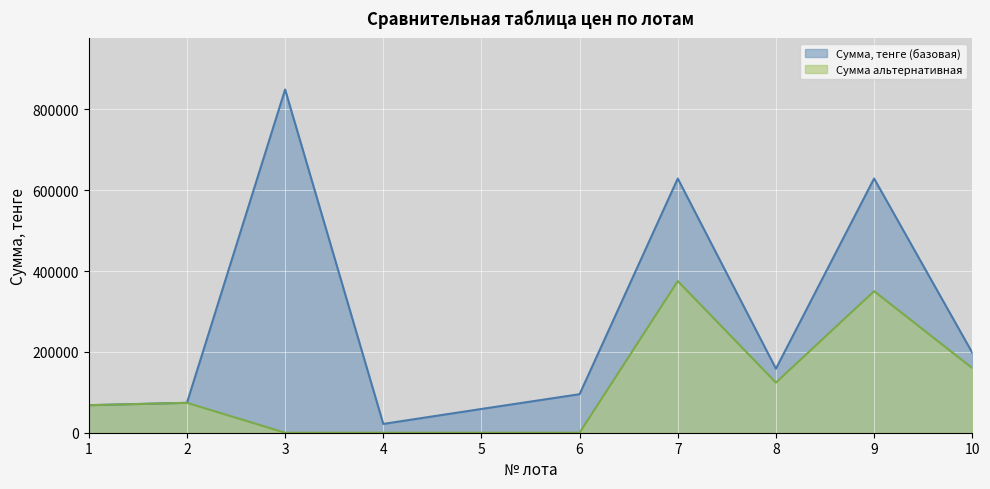

True or false: Сумма, тенге (базовая) and Сумма альтернативная cross at least once.

False